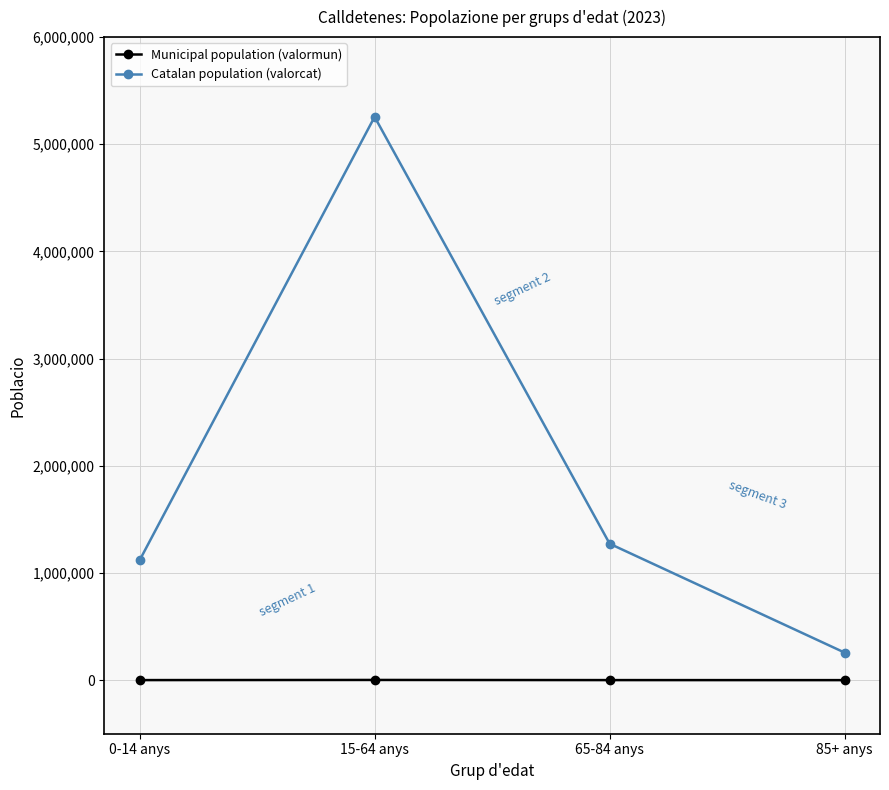

What is the sum of all Municipal population (valormun) values?

2596